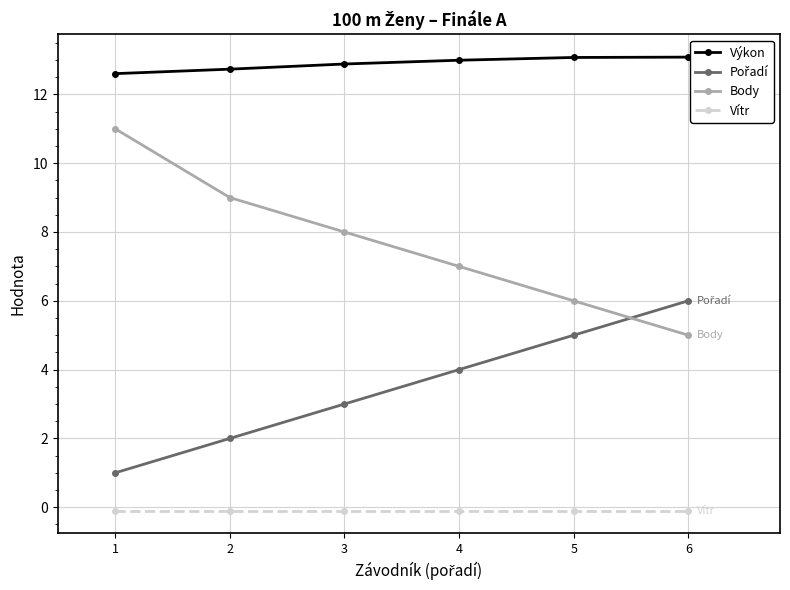

At which category does the chart reach its peak across all series?

6